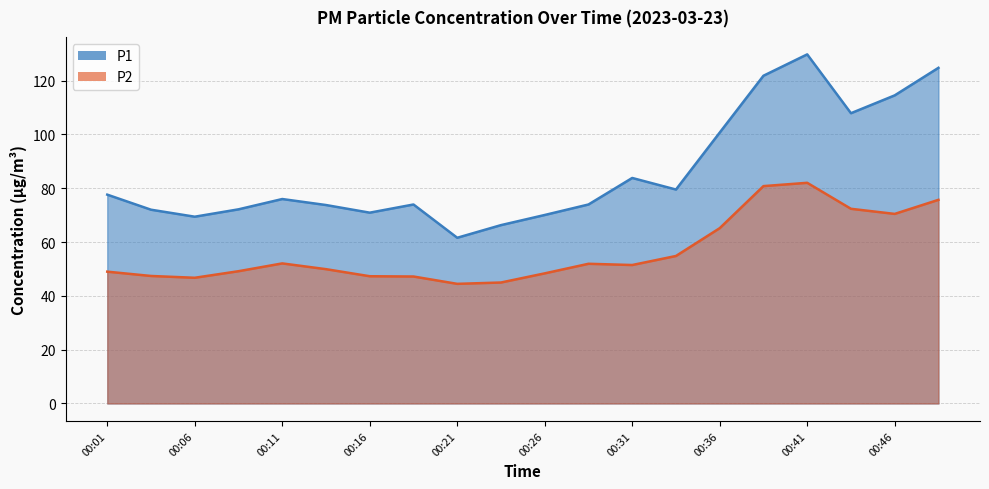

Reading left to right, list all the values displayed in this chart.

P1: 00:01=77.6	00:03=72.0	00:06=69.4	00:08=72.2	00:11=76.0	00:13=73.8	00:16=70.9	00:18=74.0	00:21=61.6	00:24=66.3	00:26=70.1	00:29=74.0	00:31=83.8	00:34=79.5	00:36=100.7	00:38=121.8	00:41=129.8	00:43=107.9	00:46=114.5	00:48=124.8
P2: 00:01=49.0	00:03=47.4	00:06=46.7	00:08=49.2	00:11=52.1	00:13=49.9	00:16=47.3	00:18=47.2	00:21=44.5	00:24=45.0	00:26=48.4	00:29=51.9	00:31=51.5	00:34=54.8	00:36=65.2	00:38=80.8	00:41=82.0	00:43=72.4	00:46=70.5	00:48=75.7